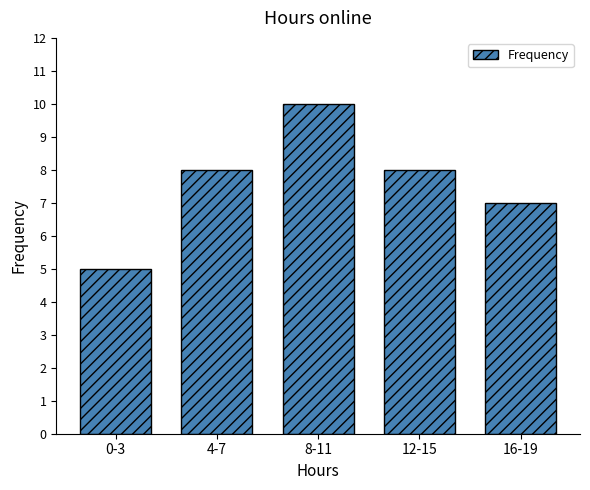

Reading right to left, transcribe all the data shown in this chart.

7	8	10	8	5